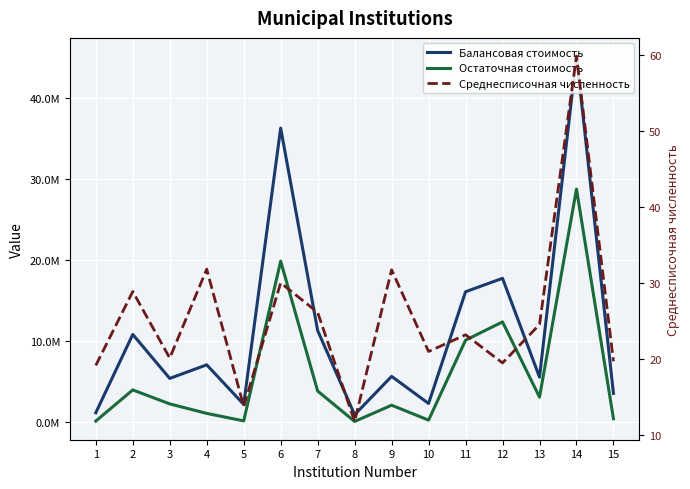

What is the value of the Среднесписочная численность point at the 1st from the left?

19.2